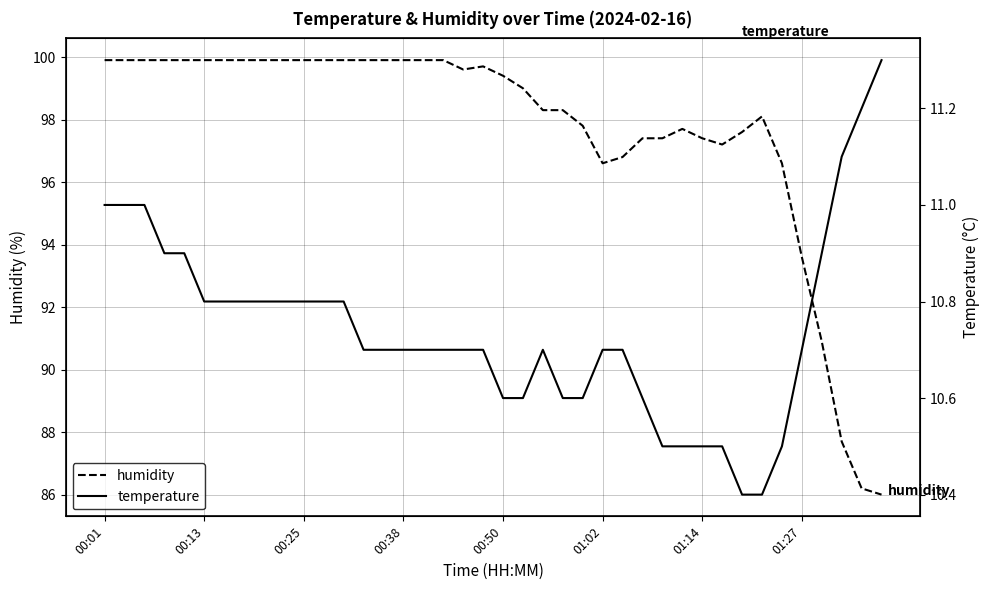

True or false: humidity has a value of 134.8 at 19.

False